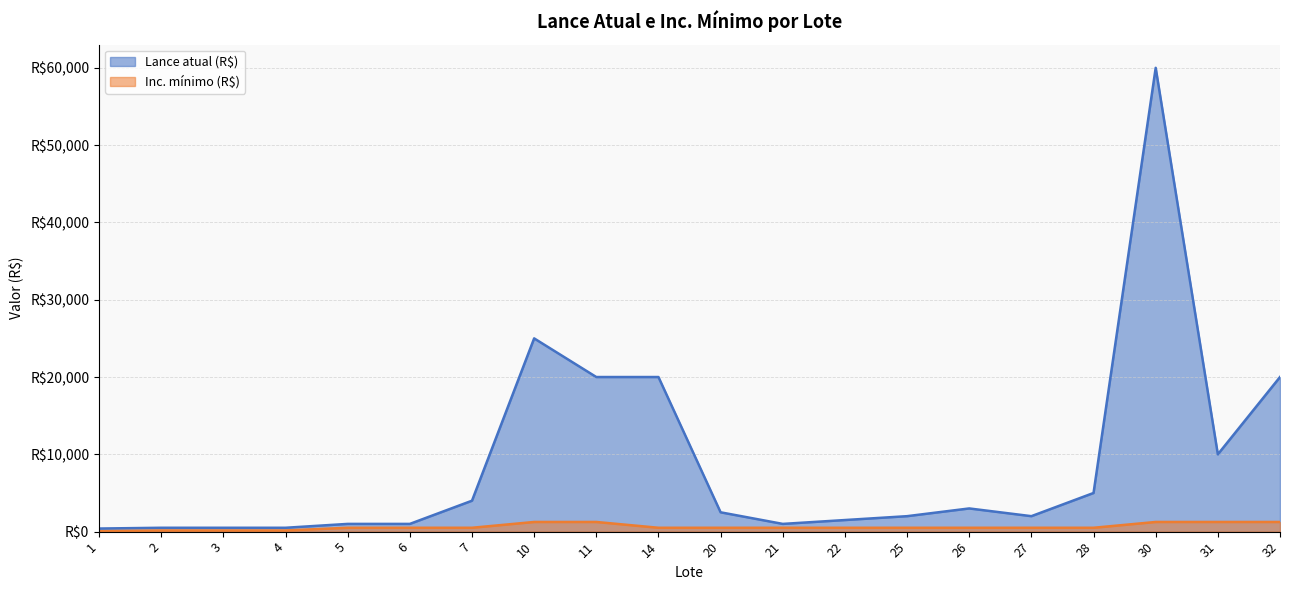

What is the value of the Lance atual (R$) point at the 4th from the left?

500